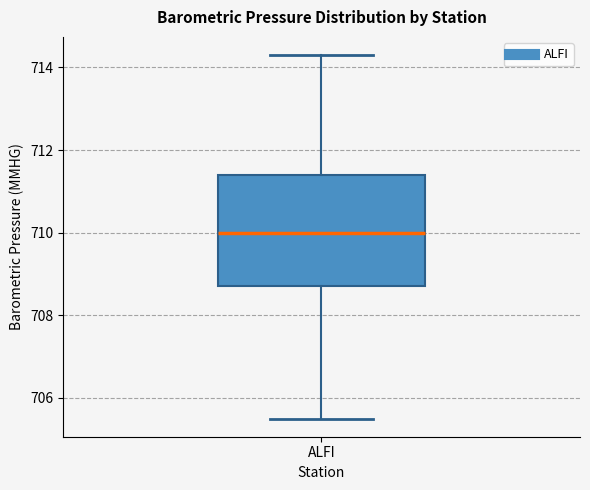

Transcribe this box plot: give where the median line is, the range the box spans, and where the two whiskers end, as read against the y-axis. The values are not printed on the chart, so give them approximately, as read against the axis.

median 710.0, box 708.8 to 711.4, whiskers 705.6 to 714.4